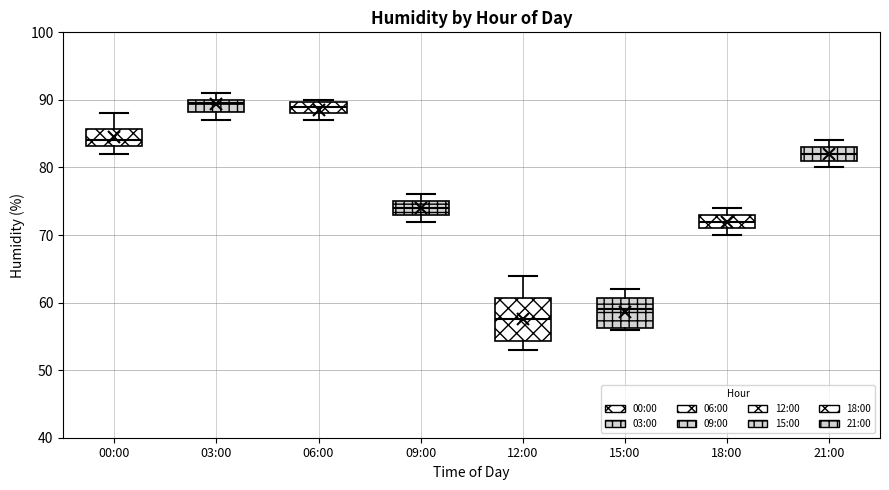

Comparing the boxes themselves (not the whiskers), which one is the tallest?

12:00